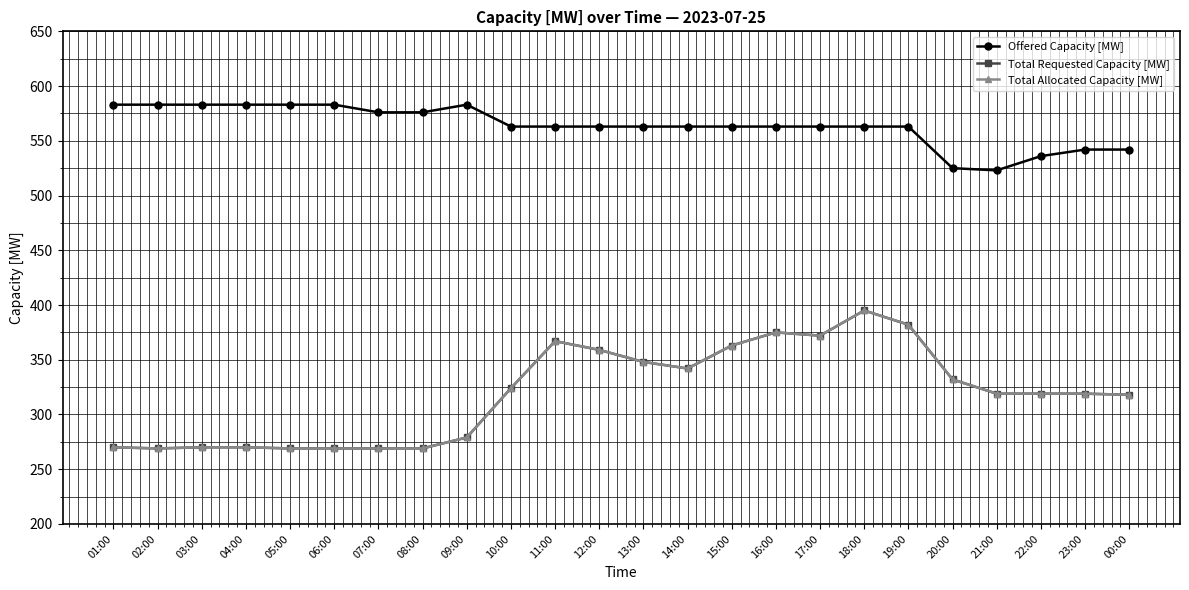

At which label is Offered Capacity [MW] closest to 553?

10:00